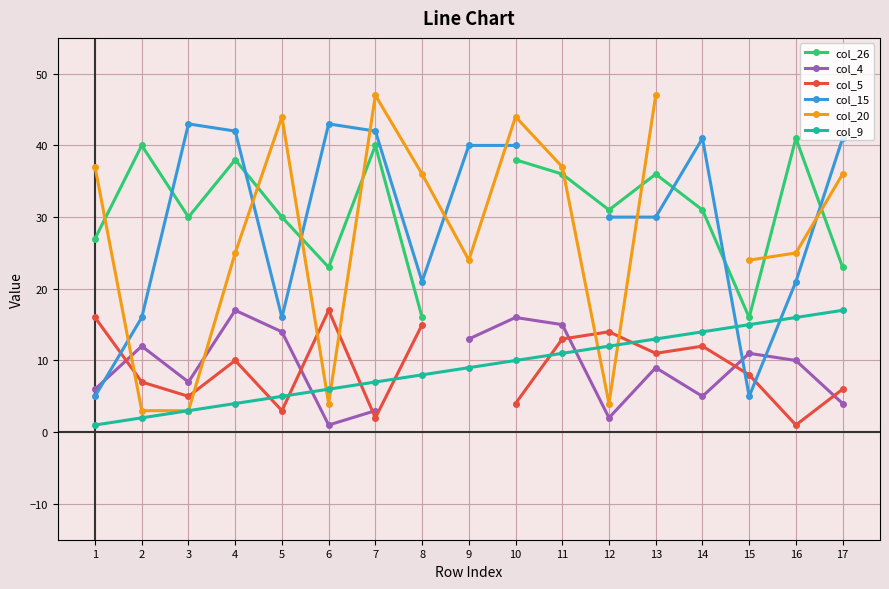

What is the difference between the maximum and minimum values in the col_9 series?

16.0